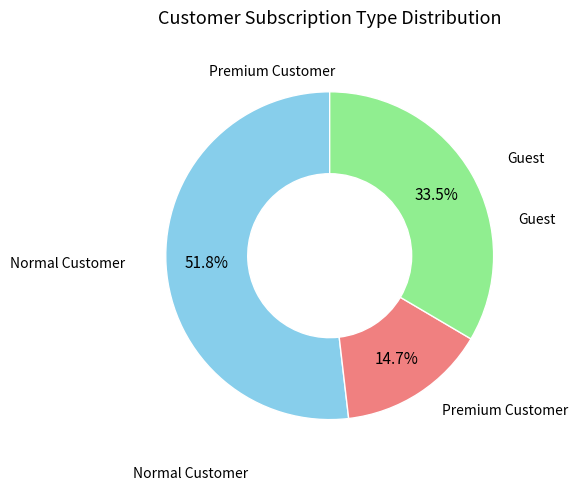

How many slices are in this pie chart?

3